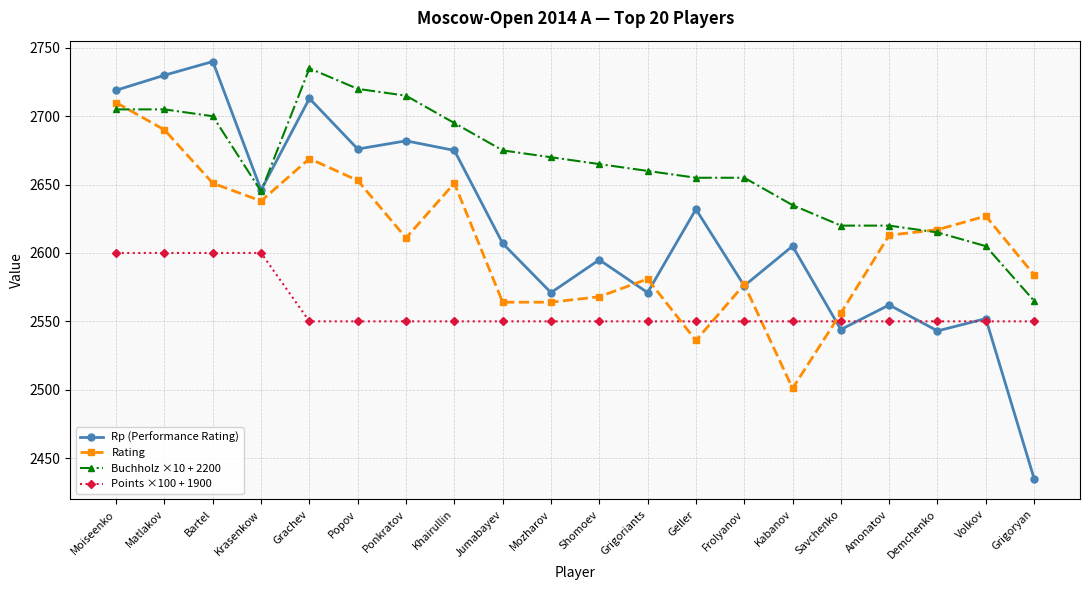

Is this an area chart (filled region under the line)?

No